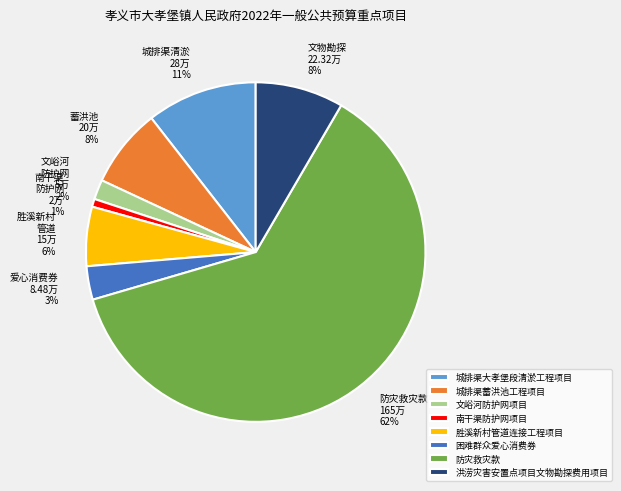

Which slice is the largest?

防灾救灾款